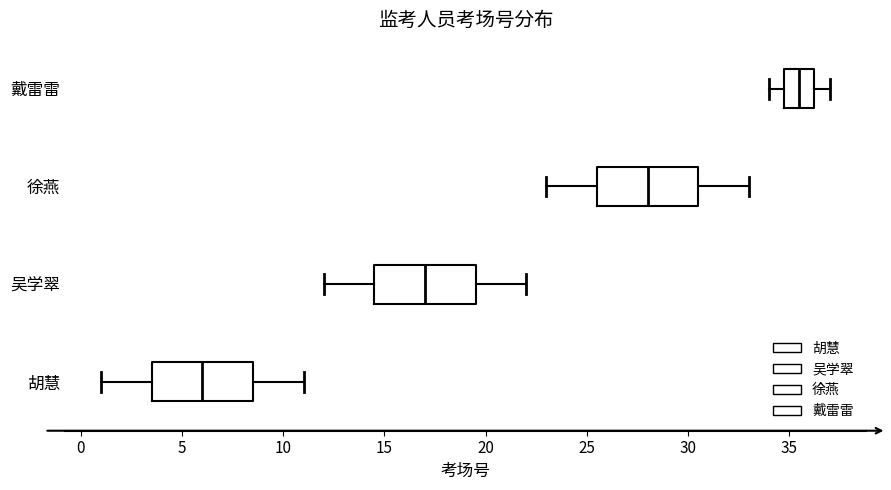

Which box's median line is the furthest to the right?

戴雷雷